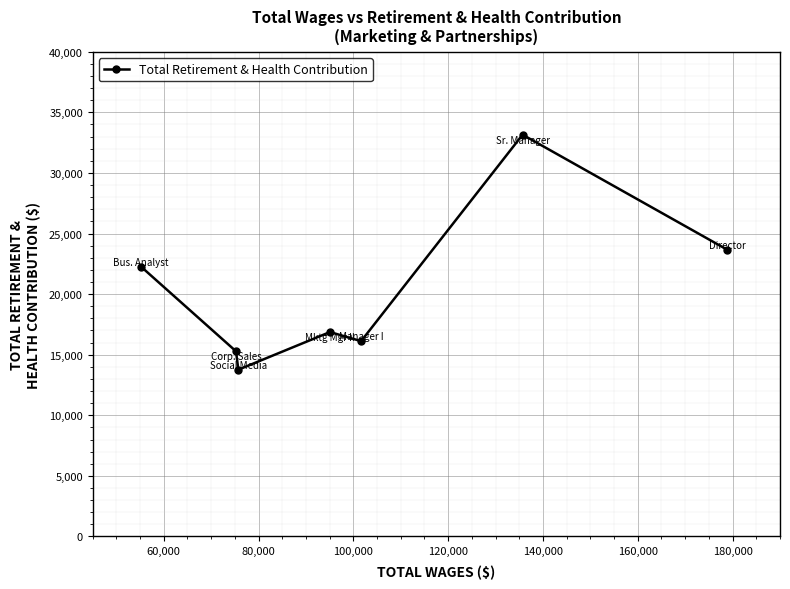

What is the difference between the second highest and minimum values?

9904